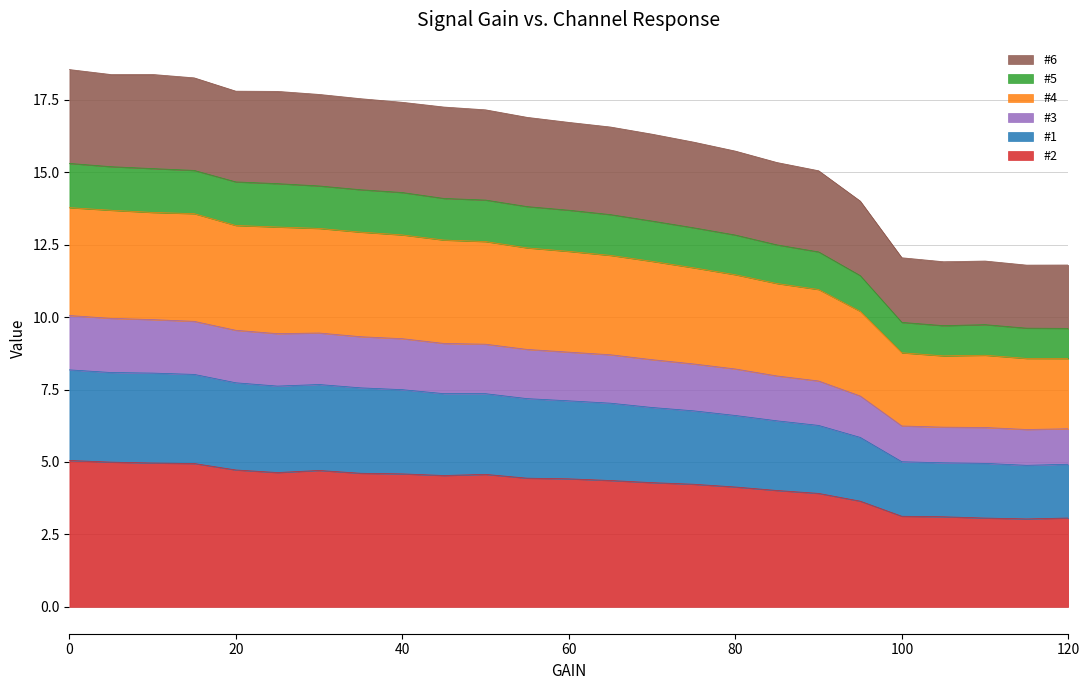

Which category has the lowest value in the #3 series?

120